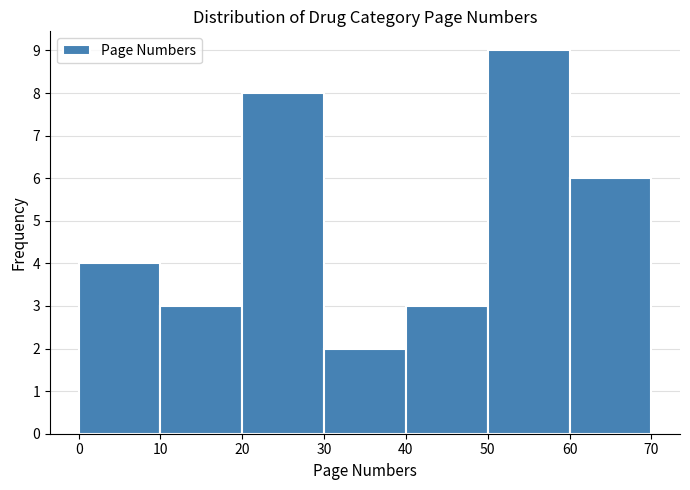

Reading left to right, list every bar in this chart as the range it spans on the x-axis followed by its height. The values are not printed on the chart, so give them approximately, as read against the axis.

0 to 10: 4
10 to 20: 3
20 to 30: 8
30 to 40: 2
40 to 50: 3
50 to 60: 9
60 to 70: 6